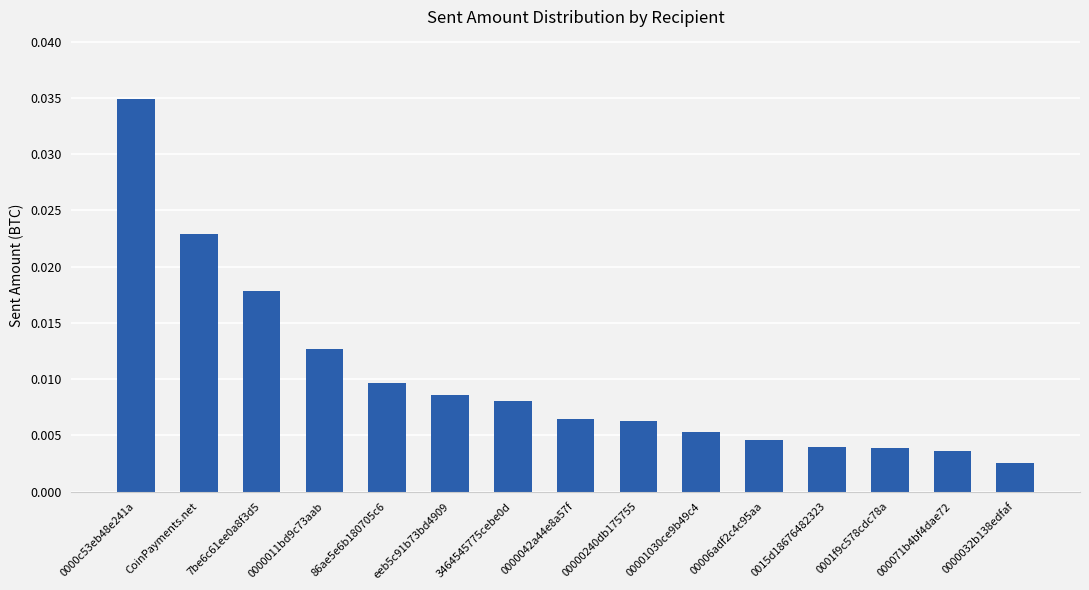

Between 0000c53eb48e241a and 00000240db175755, which is larger?

0000c53eb48e241a